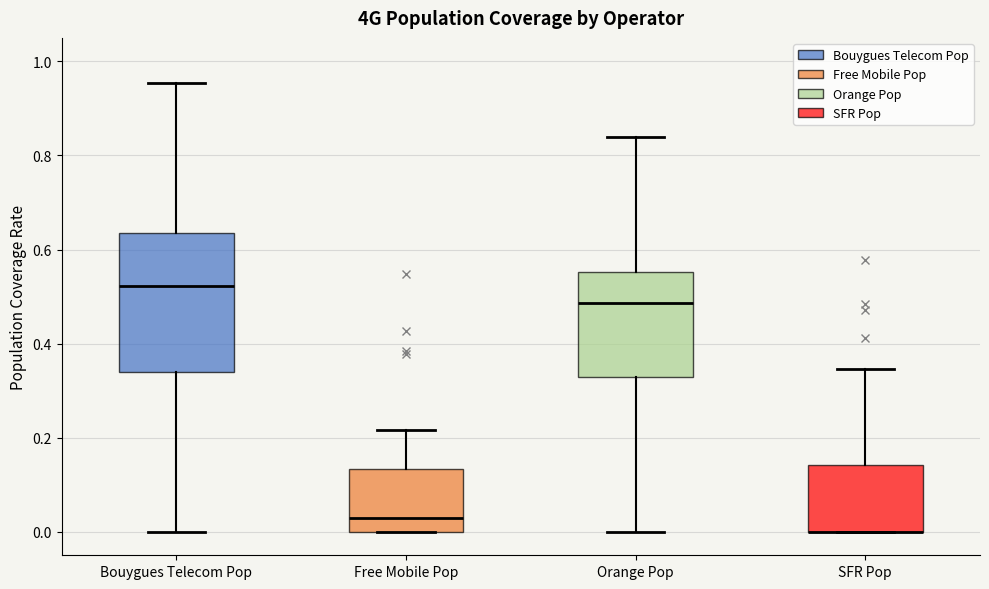

Where does the upper whisker of the box for Orange Pop end on the y-axis? The values are not printed on the chart, so give them approximately, as read against the axis.

0.84